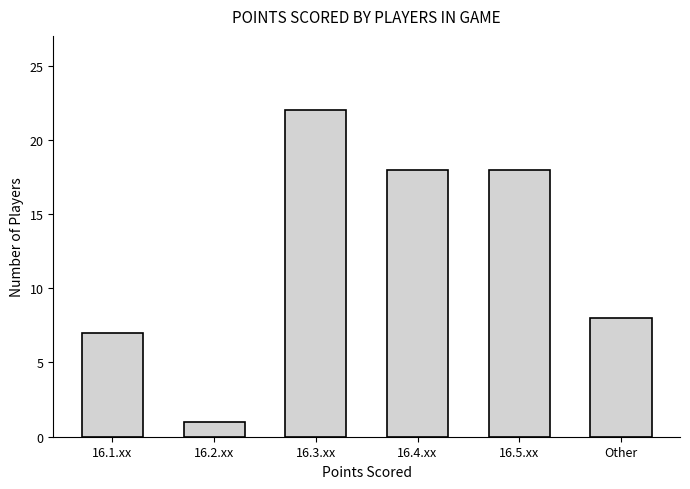

Reading left to right, extract all data points from this chart.

7	1	22	18	18	8